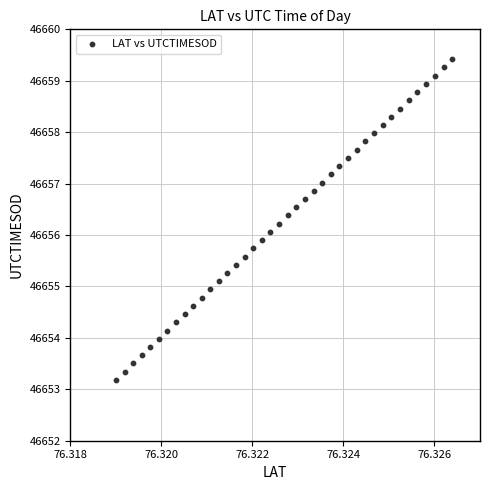

What is the range of Y values (max minus min)?

6.2